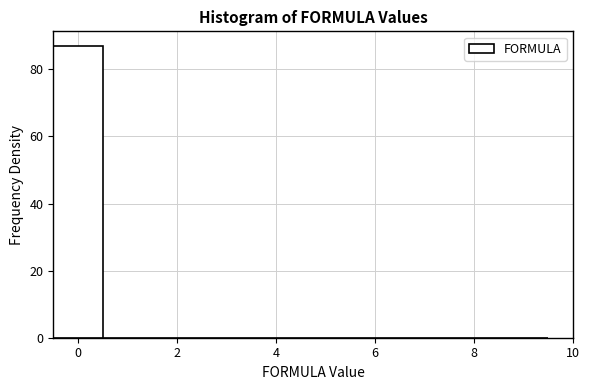

Over which range of the x-axis is the bar tallest?

-0.5 to 0.5